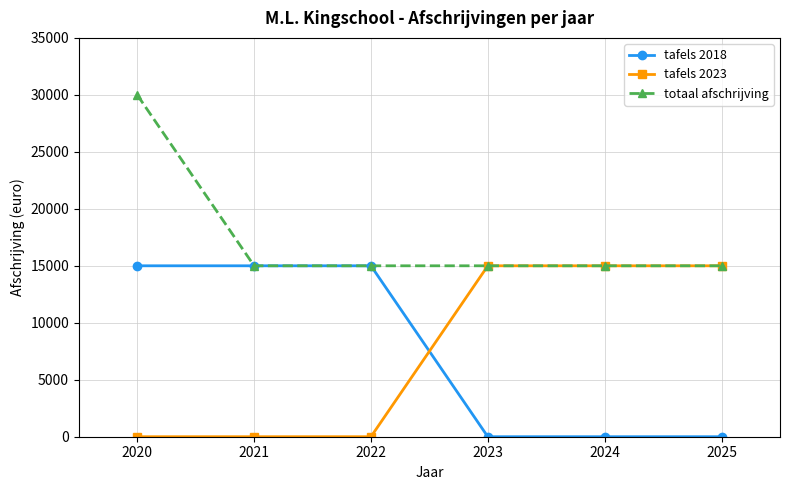

What is the highest value of the totaal afschrijving series?

30000